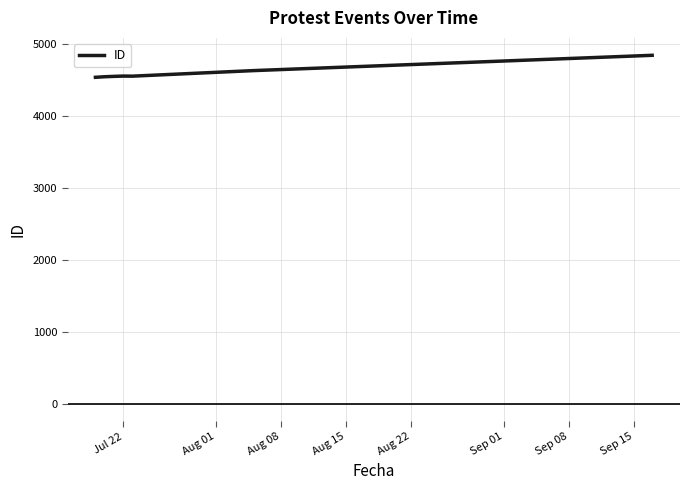

What is the sum of all values?

37038